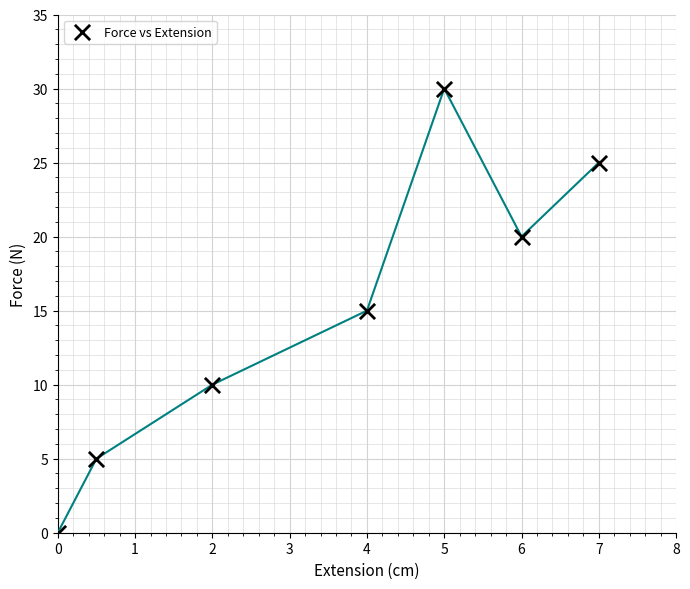

What is the range of Y values (max minus min)?

30